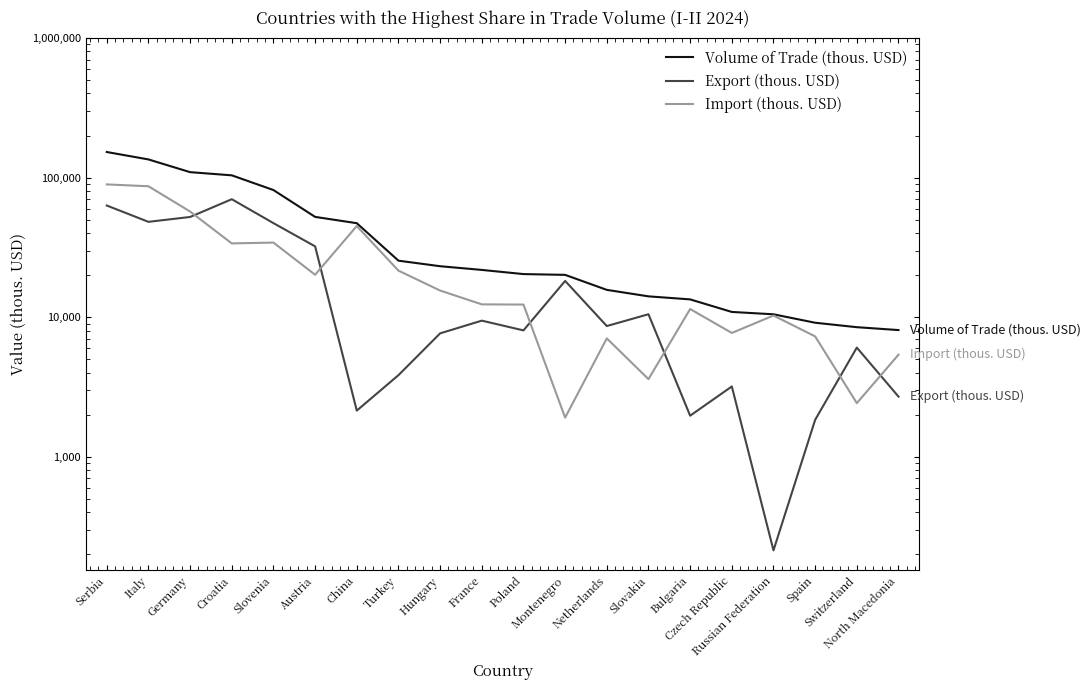

How many categories are shown in the chart?

20